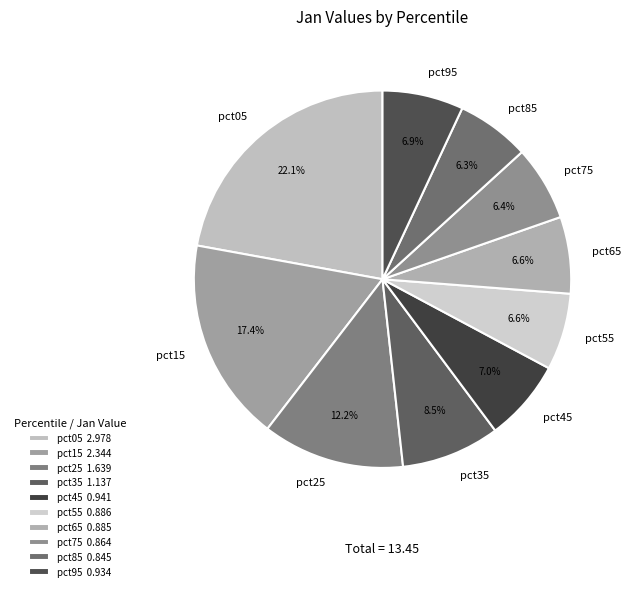

Between pct25 and pct45, which is larger?

pct25